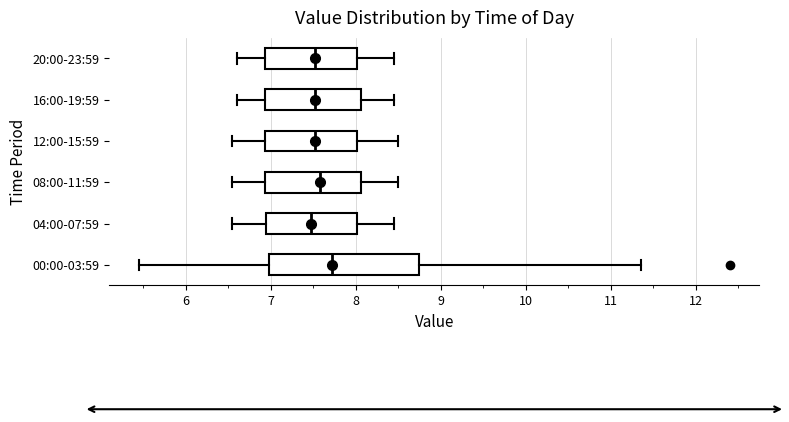

Where does the median line of the box for 08:00-11:59 sit on the x-axis? The values are not printed on the chart, so give them approximately, as read against the axis.

7.6